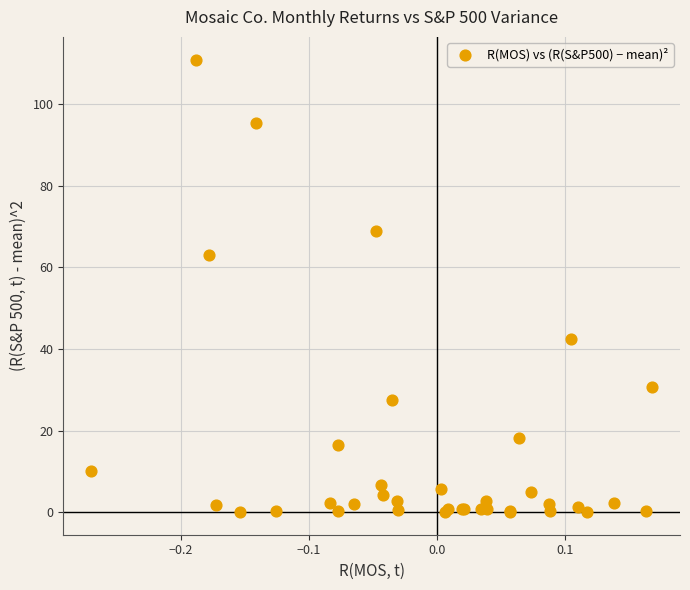

What Y value in the scatter plot is closest to 55?

63.0